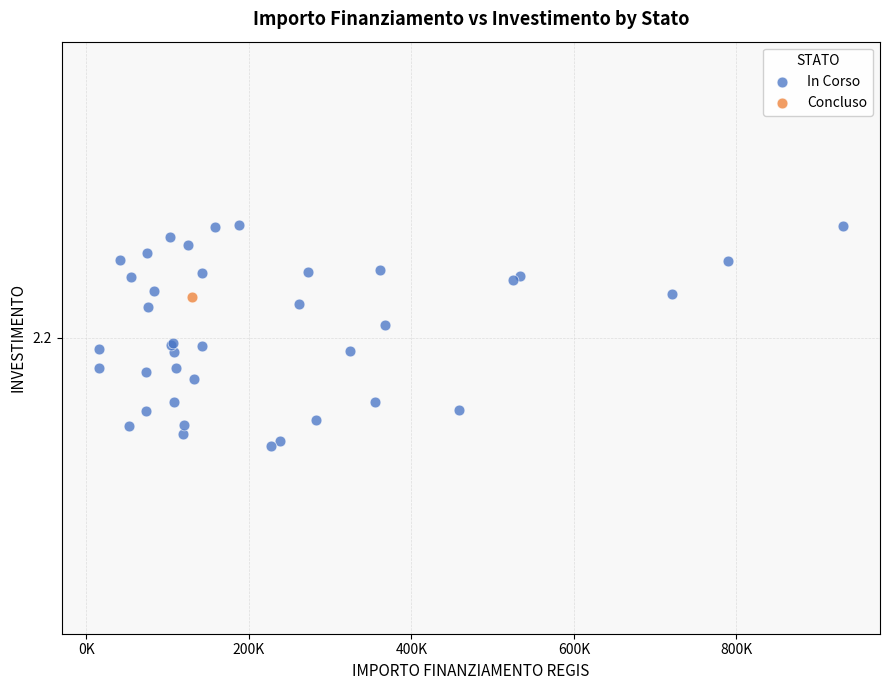

What are all the series names shown in the legend?

In Corso, Concluso